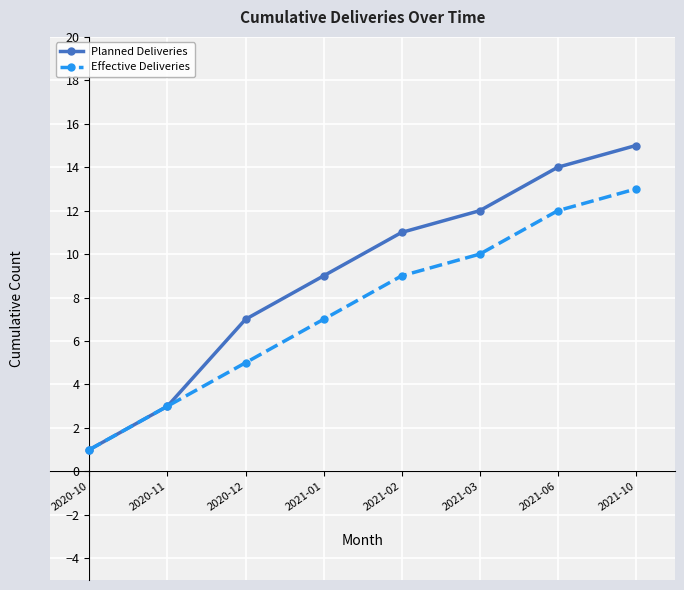

Reading left to right, what are all the values shown in this chart?

Planned Deliveries: 2020-10=1	2020-11=3	2020-12=7	2021-01=9	2021-02=11	2021-03=12	2021-06=14	2021-10=15
Effective Deliveries: 2020-10=1	2020-11=3	2020-12=5	2021-01=7	2021-02=9	2021-03=10	2021-06=12	2021-10=13